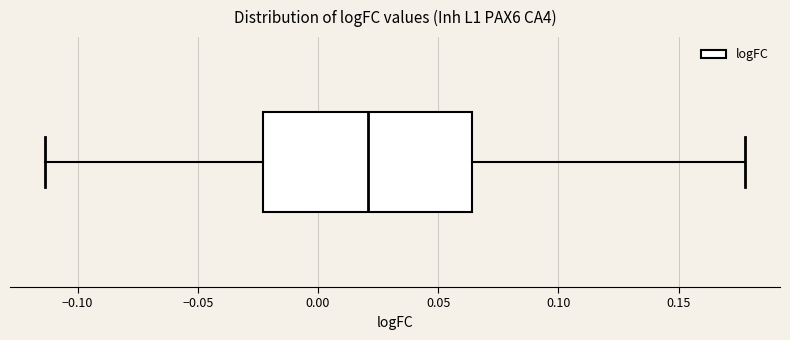

Where does the median line of the box sit on the x-axis? The values are not printed on the chart, so give them approximately, as read against the axis.

0.020